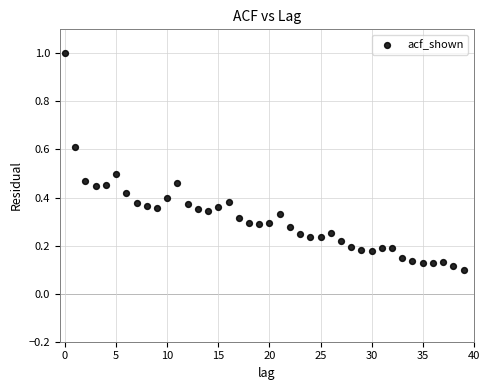

What is the range of Y values (max minus min)?

0.9